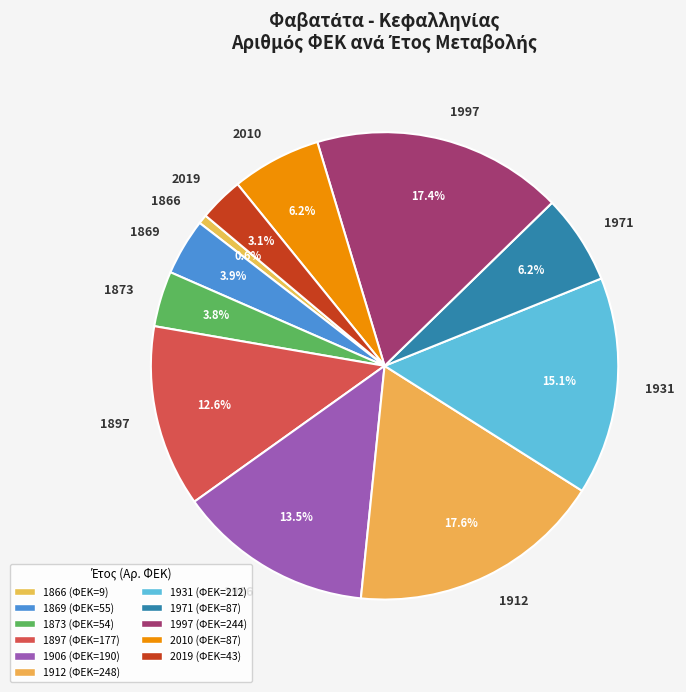

Between 1912 and 2019, which is larger?

1912